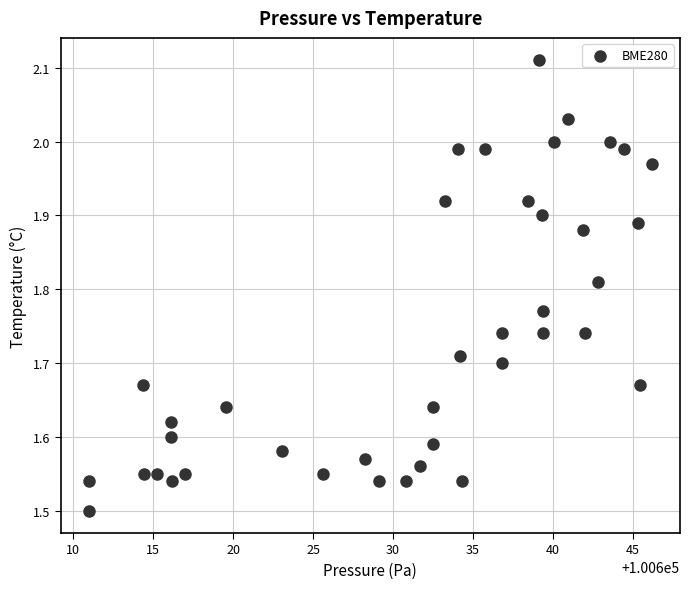

What is the range of Y values (max minus min)?

0.6